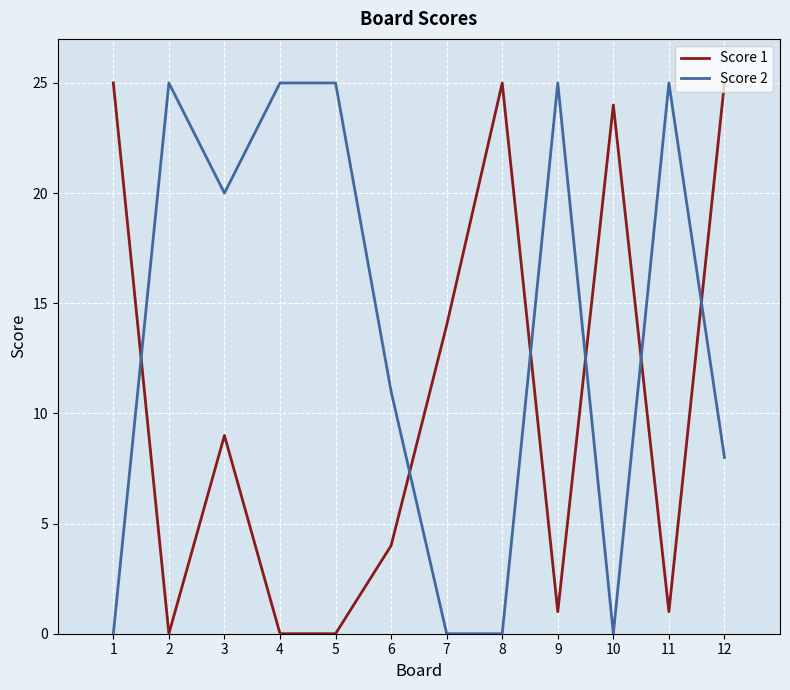

What is the greatest value displayed?

25